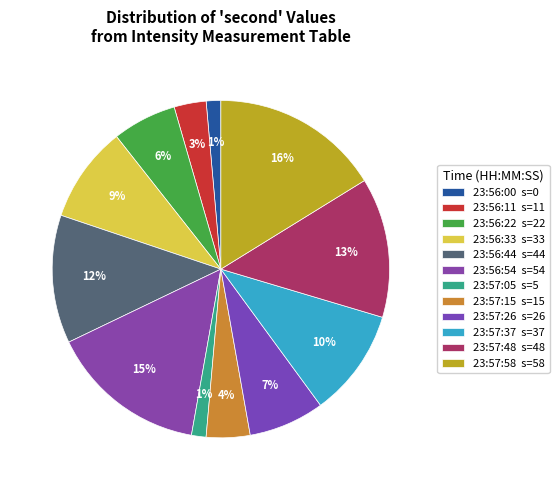

How many segments does this pie chart have?

12